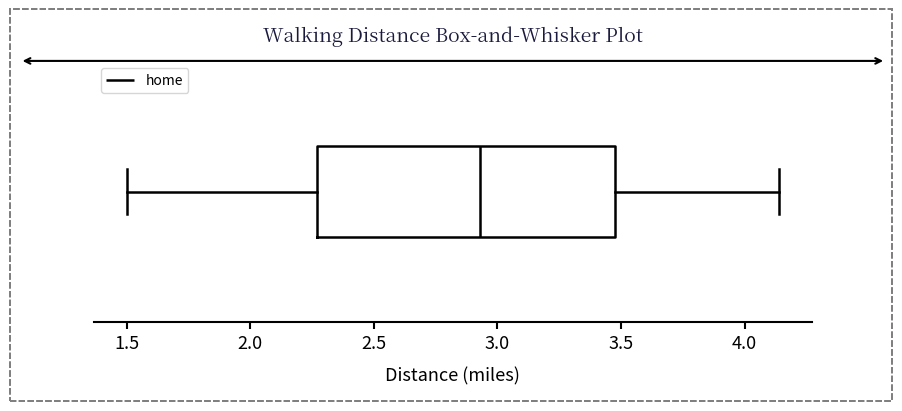

Read this box plot against the x-axis: the position of the median line, the range covered by the box, and the ends of both whiskers. The values are not printed on the chart, so give them approximately, as read against the axis.

median 2.95, box 2.25 to 3.50, whiskers 1.50 to 4.15